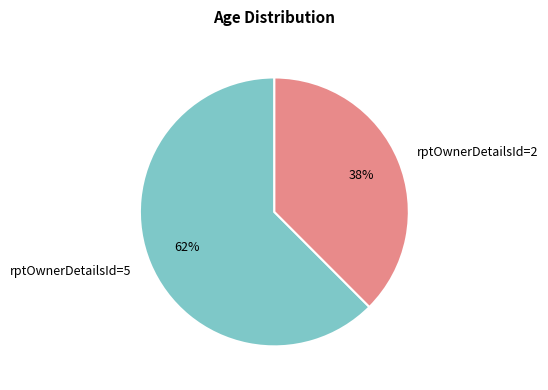

Between rptOwnerDetailsId=5 and rptOwnerDetailsId=2, which is larger?

rptOwnerDetailsId=5